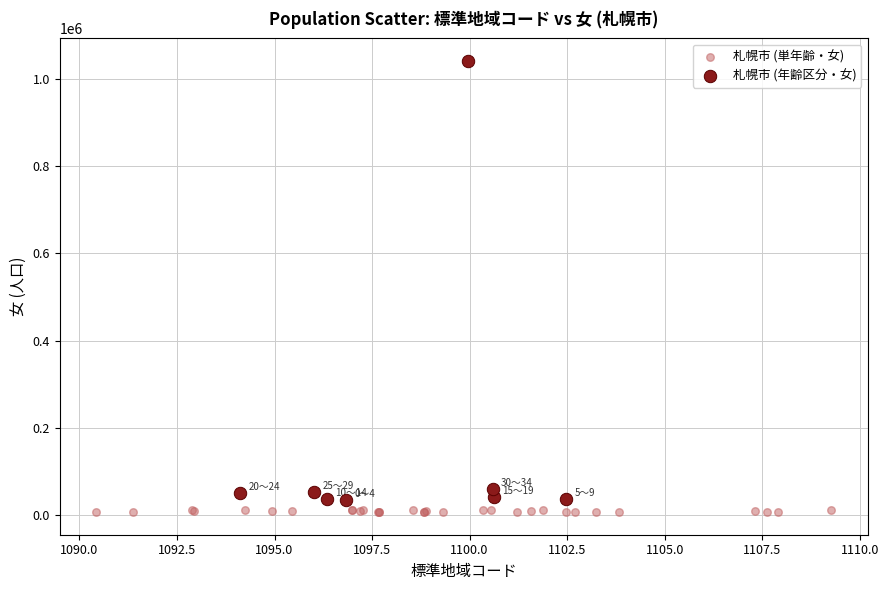

Which series contains the highest Y value?

札幌市 (年齢区分・女)